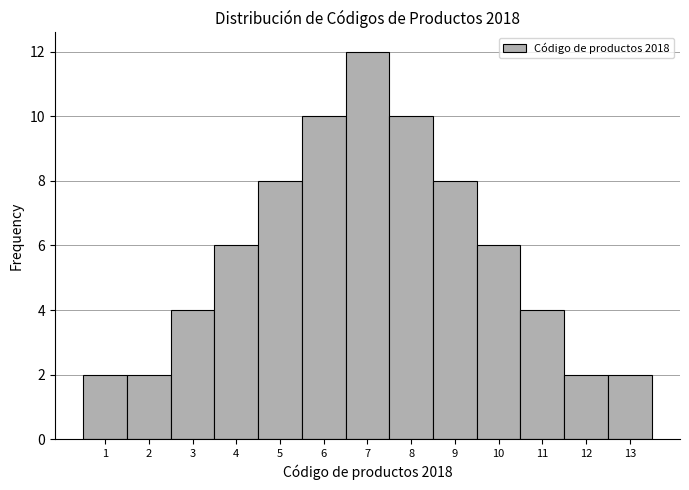

Reading left to right, list every bar in this chart as the range it spans on the x-axis followed by its height. The values are not printed on the chart, so give them approximately, as read against the axis.

0.5 to 1.5: 2
1.5 to 2.5: 2
2.5 to 3.5: 4
3.5 to 4.5: 6
4.5 to 5.5: 8
5.5 to 6.5: 10
6.5 to 7.5: 12
7.5 to 8.5: 10
8.5 to 9.5: 8
9.5 to 10.5: 6
10.5 to 11.5: 4
11.5 to 12.5: 2
12.5 to 13.5: 2